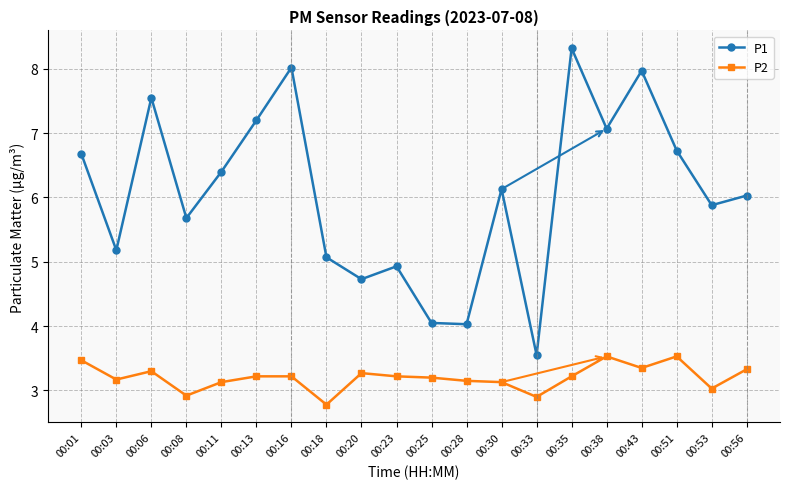

How many values in the P2 series are below 3?

3